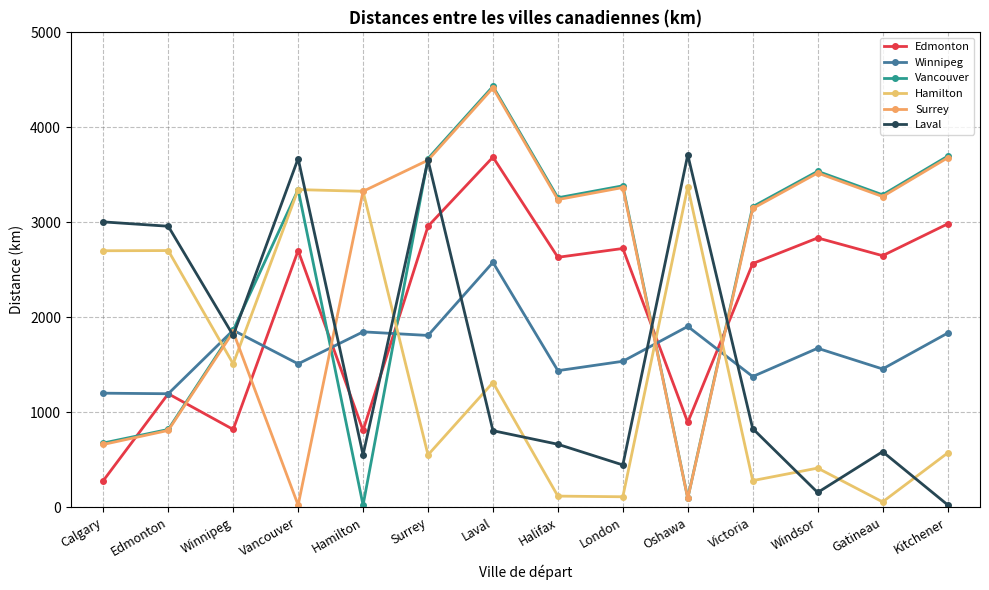

How many categories are shown in the chart?

14